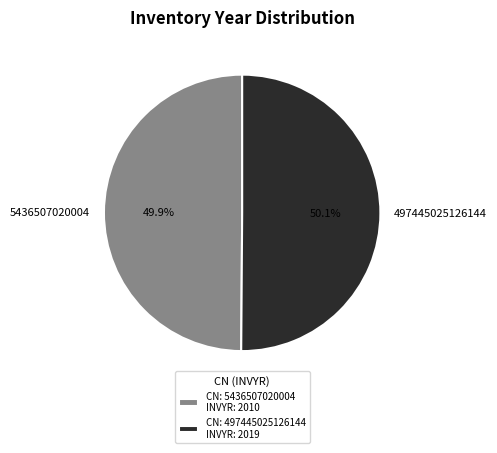

Combined, what portion of the pie is 497445025126144 and 5436507020004?

100.0%